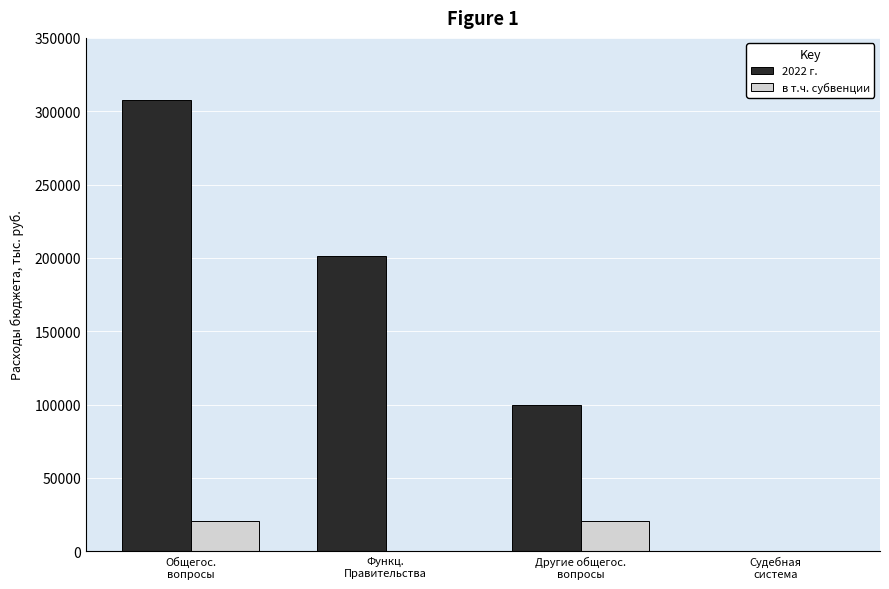

What is the greatest value displayed?

307426.0